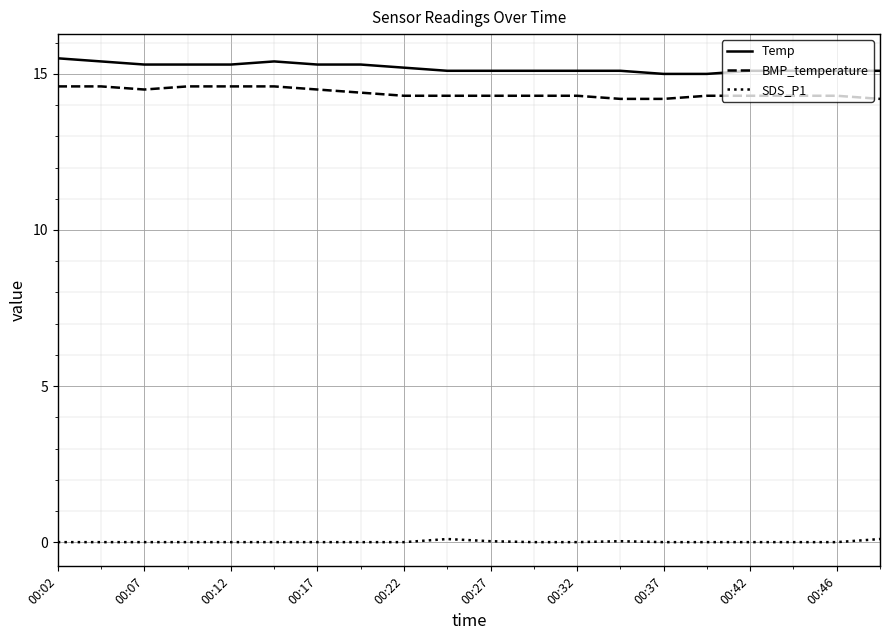

What is the maximum value shown in the chart?

15.5